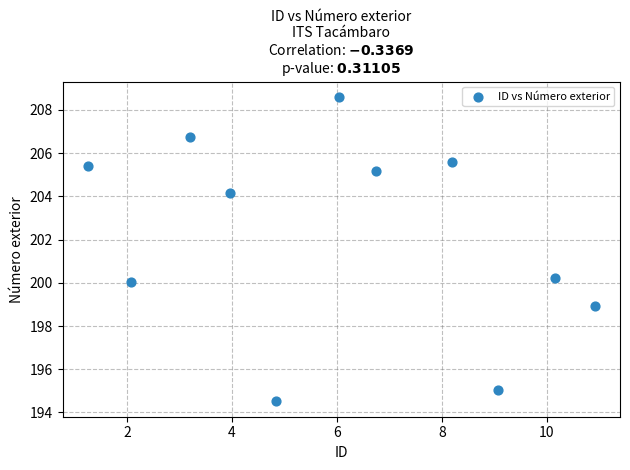

What is the range of X values (max minus min)?

9.7